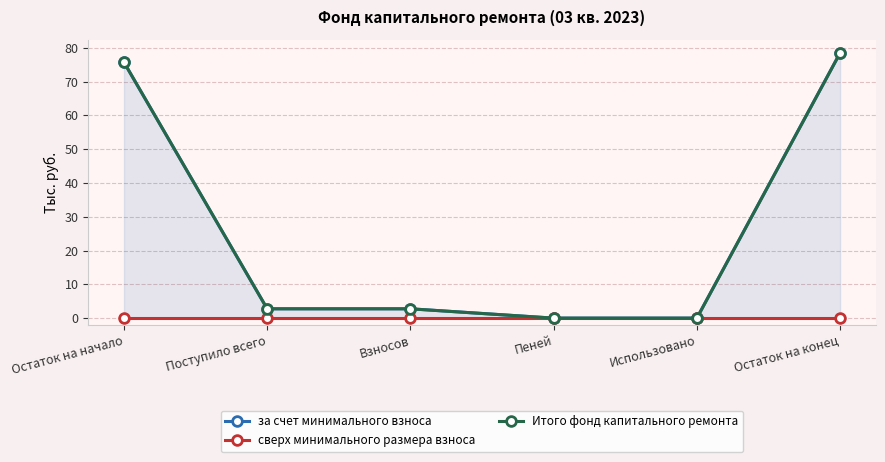

Rank the series at Остаток на начало from highest to lowest value.

за счет минимального взноса, Итого фонд капитального ремонта, сверх минимального размера взноса